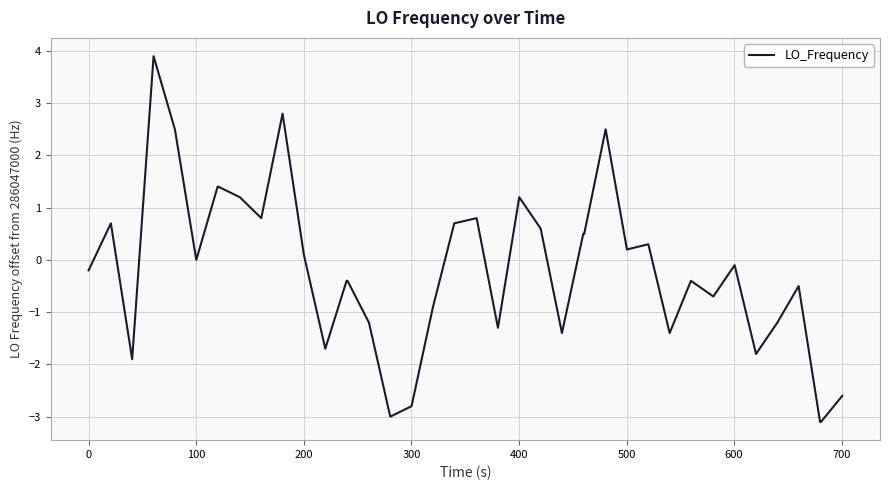

What is the difference between the maximum and minimum values?

7.0